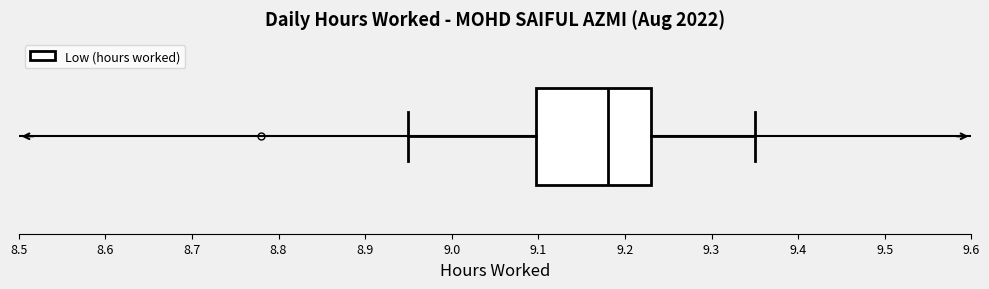

Where does the right whisker of the box end on the x-axis? The values are not printed on the chart, so give them approximately, as read against the axis.

9.35